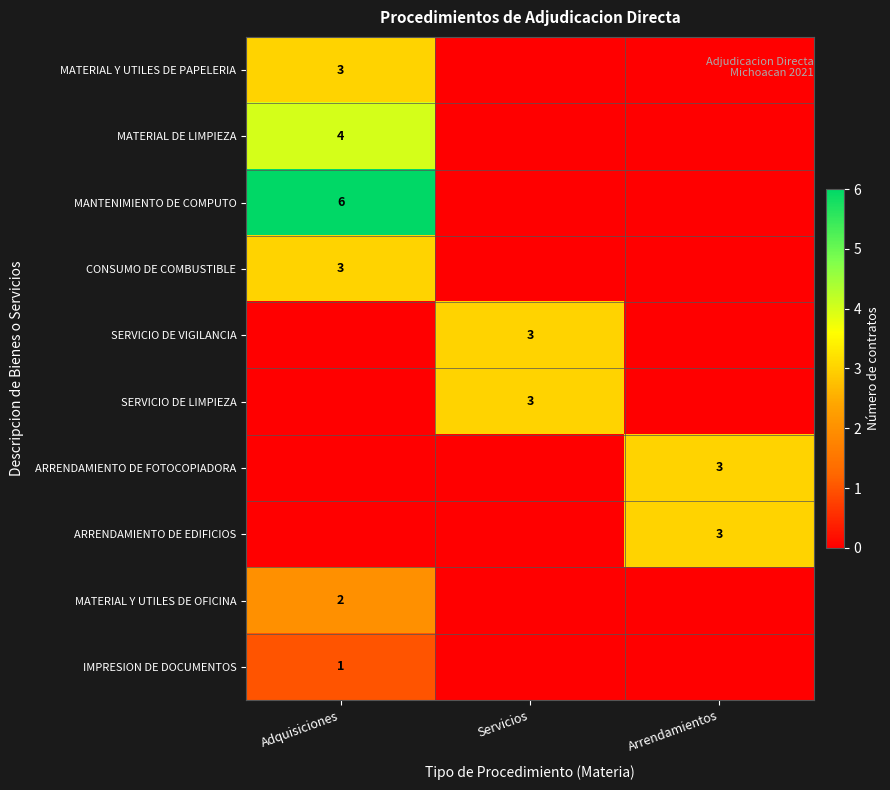

Where is MATERIAL Y UTILES DE PAPELERIA nearest to the value 1?

Servicios